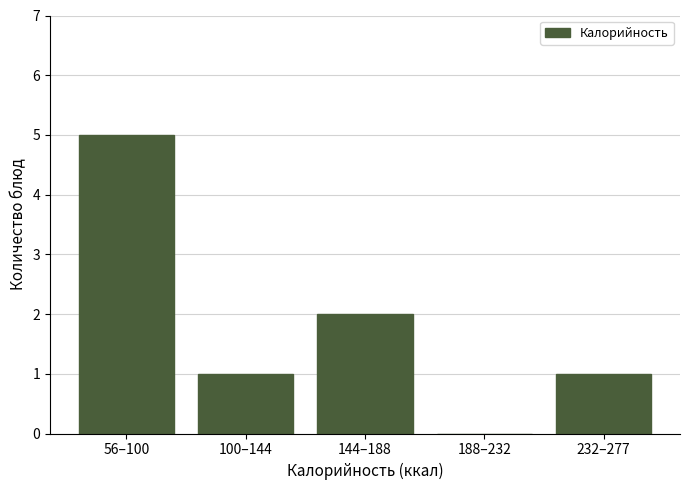

Reading right to left, transcribe all the data shown in this chart.

232–277=1	188–232=0	144–188=2	100–144=1	56–100=5